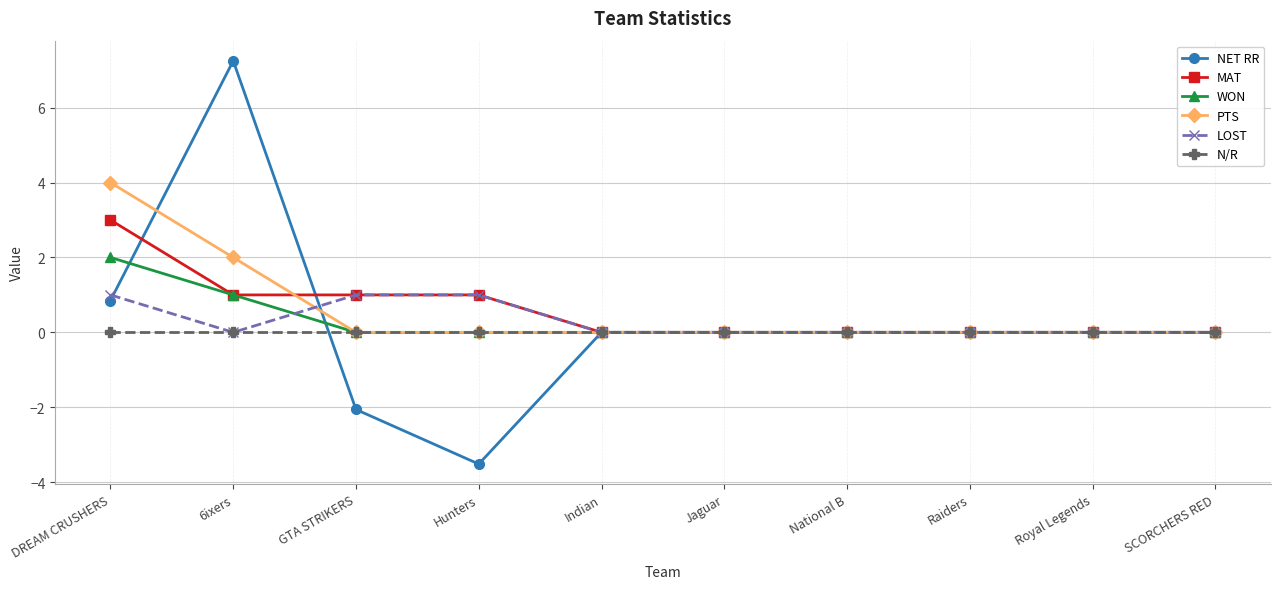

True or false: WON has a value of 0.0 at Jaguar.

True